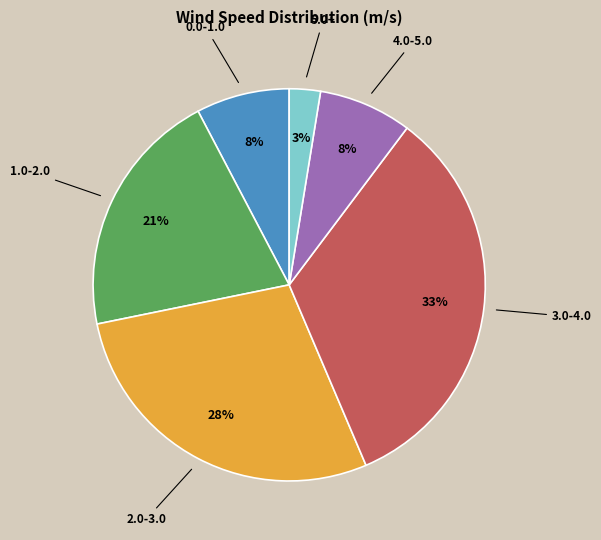

To the nearest percent, what is the average slice percentage?

17%